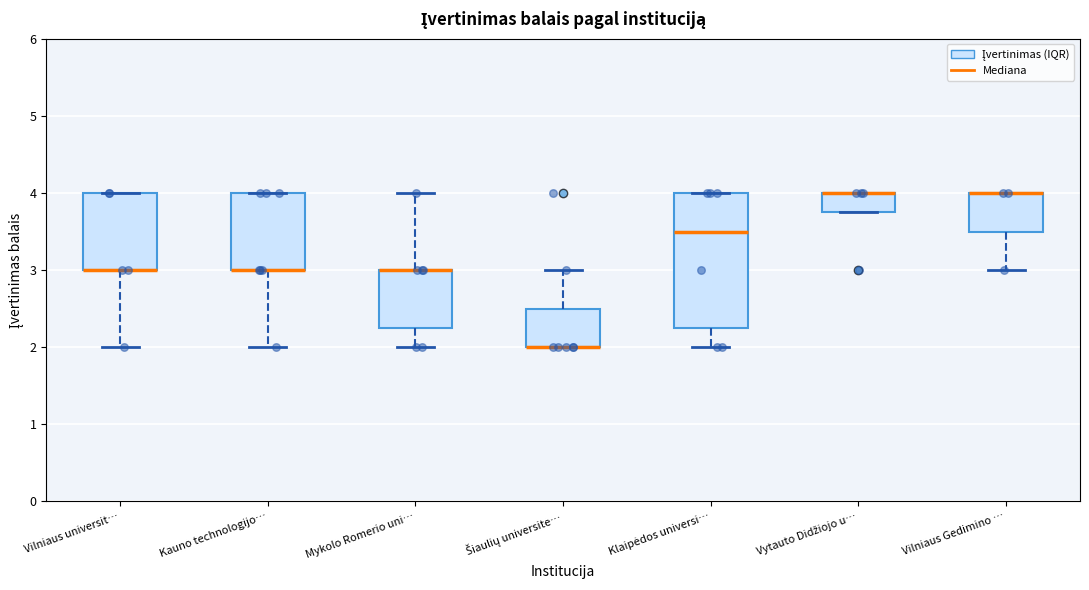

Where is the lower edge of the box for Vilniaus Gedimino … on the y-axis? The values are not printed on the chart, so give them approximately, as read against the axis.

3.5